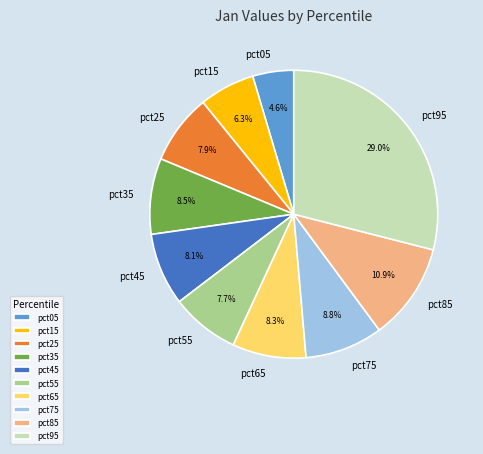

How many segments does this pie chart have?

10